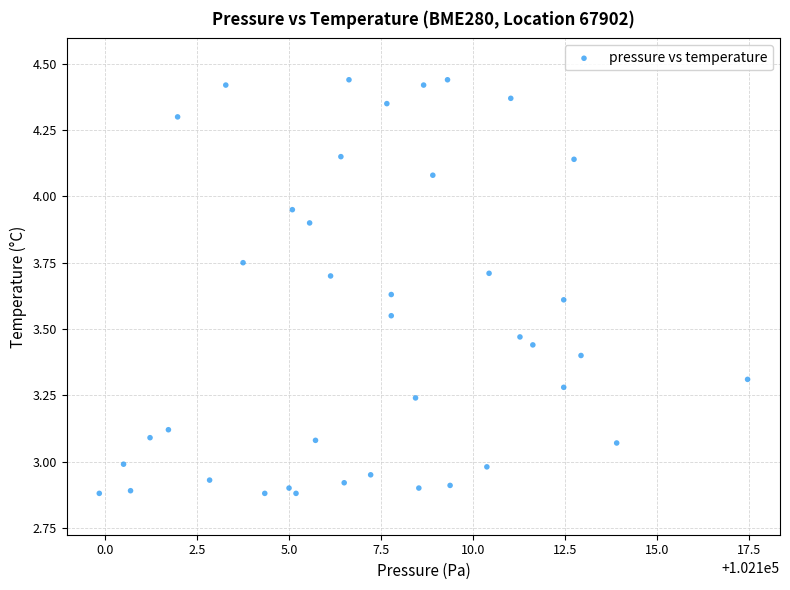

What is the range of X values (max minus min)?

17.6